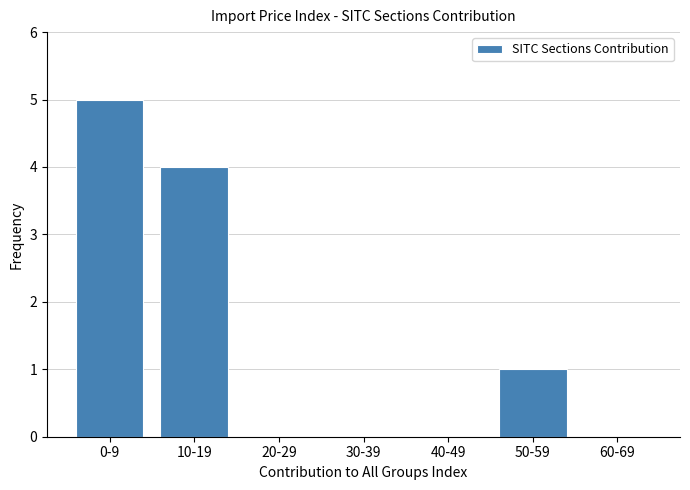

Reading right to left, what are all the values shown in this chart?

60-69=0	50-59=1	40-49=0	30-39=0	20-29=0	10-19=4	0-9=5